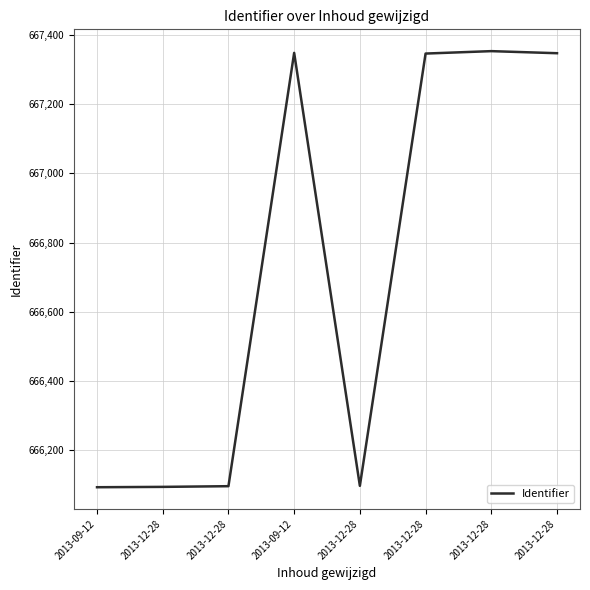

At which category does the data reach its first local valley?

2013-12-28